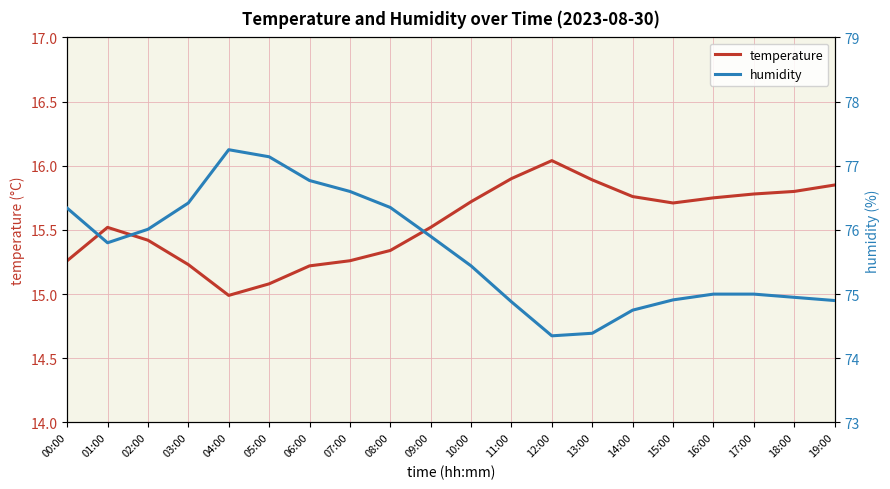

Where is temperature nearest to the value 15?

04:00